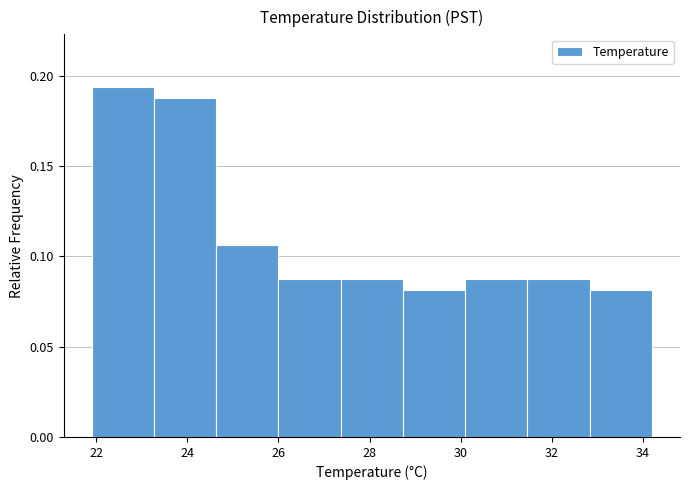

Reading left to right, transcribe this chart: for each bar, give the range it covers on the x-axis and its height. Neither the bar edges nor the heights are printed on the chart, so give them approximately, as read against the axes.

22.0 to 23.2: 0.195
23.2 to 24.6: 0.190
24.6 to 26.0: 0.105
26.0 to 27.4: 0.090
27.4 to 28.8: 0.090
28.8 to 30.2: 0.080
30.2 to 31.4: 0.090
31.4 to 32.8: 0.090
32.8 to 34.2: 0.080